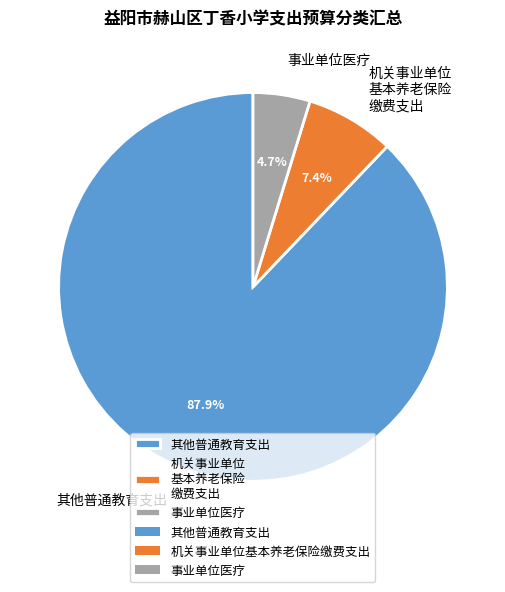

Which category has the biggest portion of the pie?

其他普通教育支出